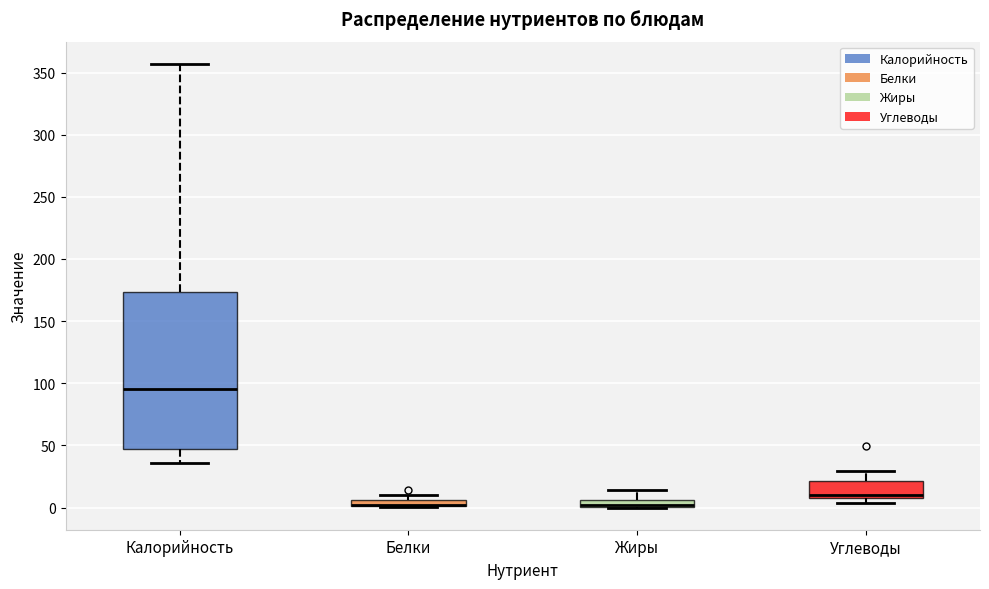

Comparing the boxes themselves (not the whiskers), which one is the tallest?

Калорийность